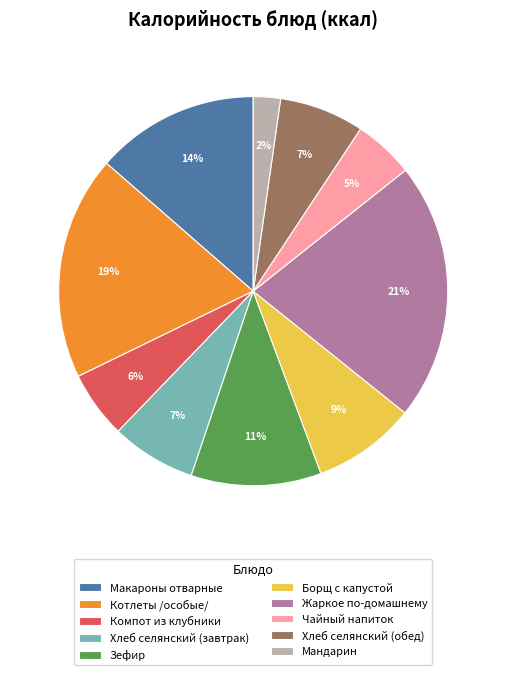

Count the number of slices in the pie.

10